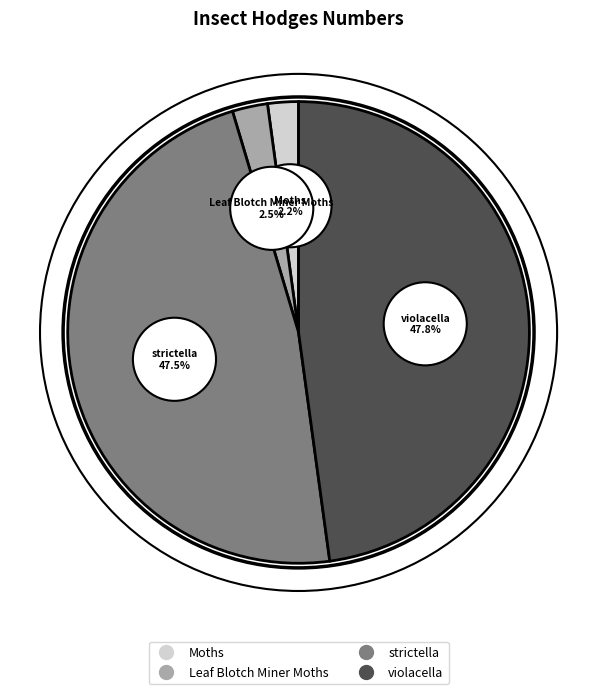

To the nearest percent, what is the combined percentage of Leaf Blotch Miner Moths and Moths?

5%